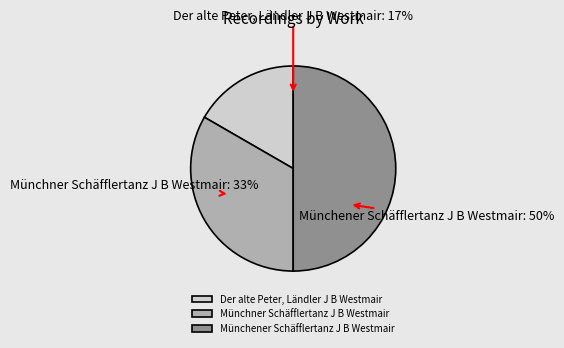

Rank the categories by value from lowest to highest.

Der alte Peter, Ländler J B Westmair, Münchner Schäfflertanz J B Westmair, Münchener Schäfflertanz J B Westmair